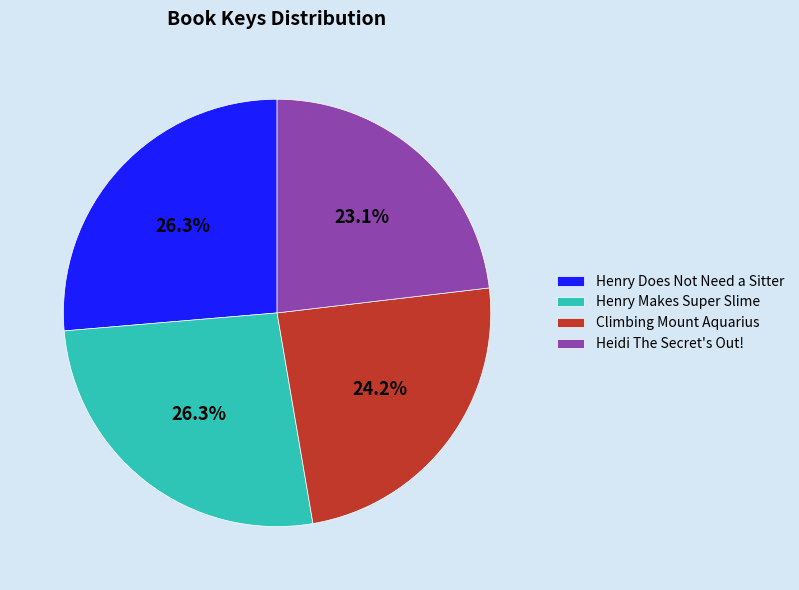

Which category has the smallest portion of the pie?

Heidi The Secret's Out!